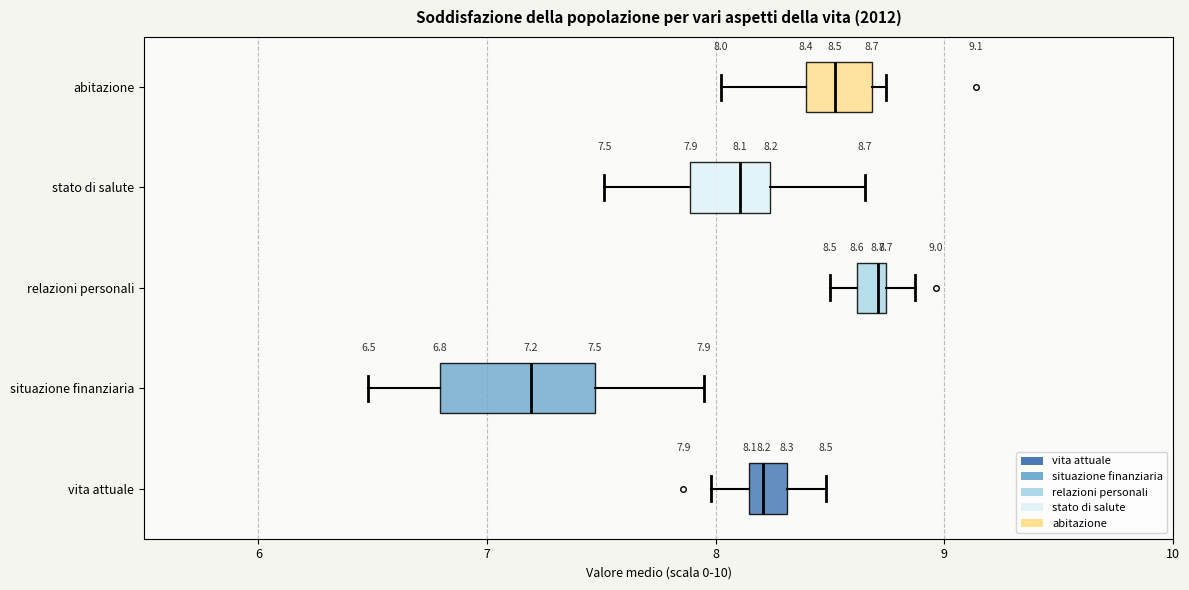

Which box's median line is the furthest to the left?

situazione finanziaria